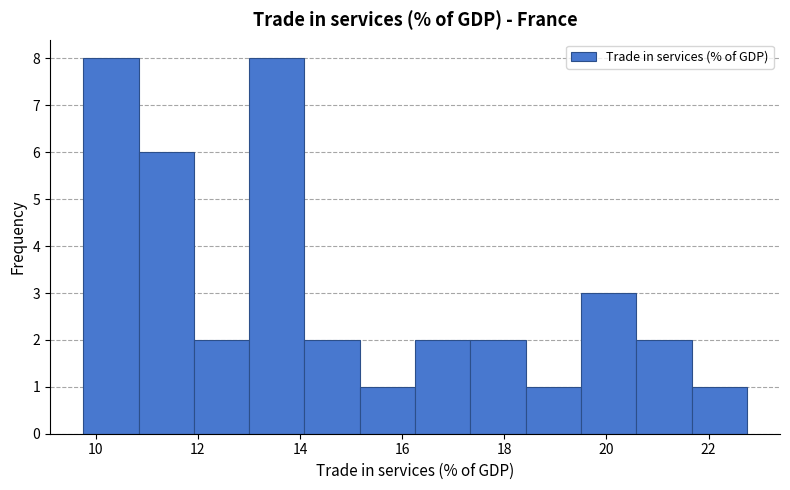

How tall is the bar that spans 17.4 to 18.4 on the x-axis? Neither the bar edges nor the heights are printed on the chart, so give them approximately, as read against the axes.

2